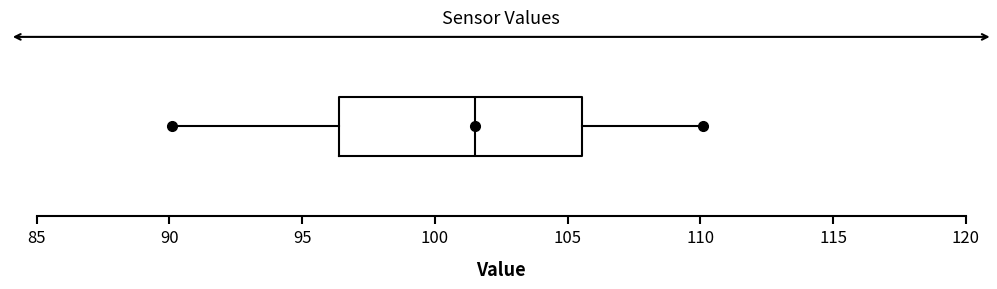

Where is the right edge of the box on the x-axis? The values are not printed on the chart, so give them approximately, as read against the axis.

105.5